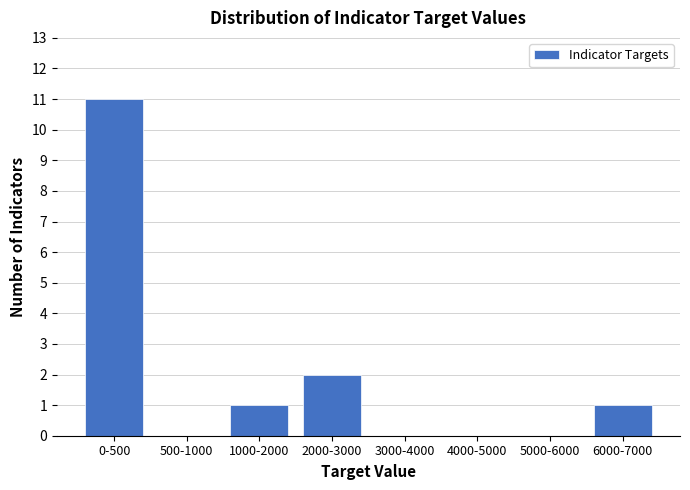

Reading right to left, what are all the values shown in this chart?

6000-7000=1	5000-6000=0	4000-5000=0	3000-4000=0	2000-3000=2	1000-2000=1	500-1000=0	0-500=11